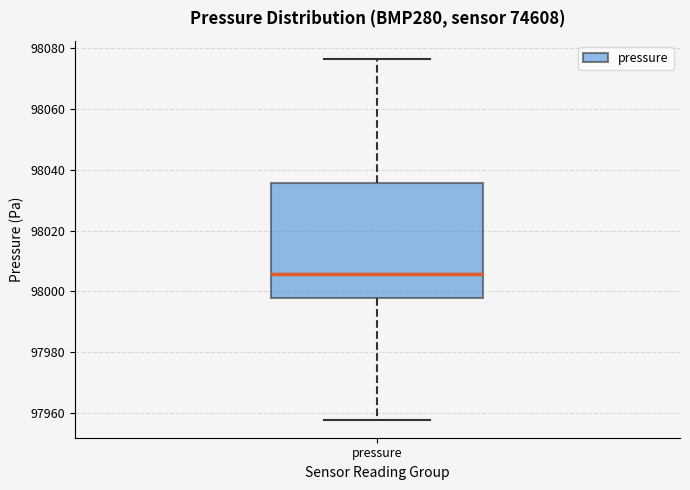

Read this box plot against the y-axis: the position of the median line, the range covered by the box, and the ends of both whiskers. The values are not printed on the chart, so give them approximately, as read against the axis.

median 98006, box 97998 to 98036, whiskers 97958 to 98076